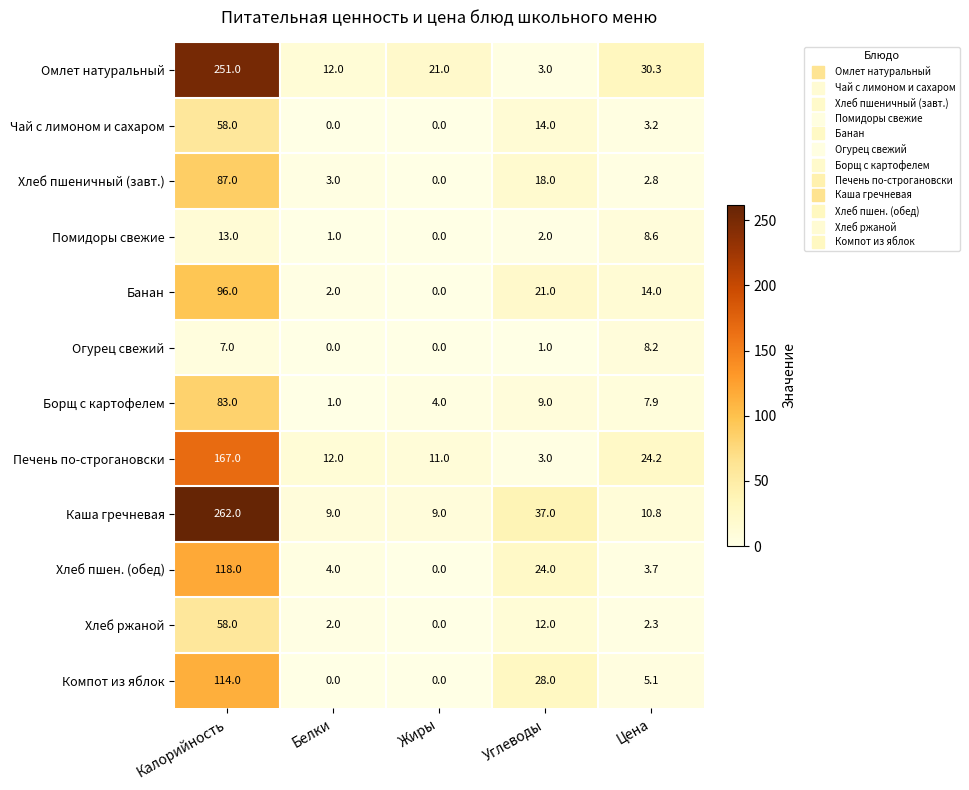

Which series changed the most between Углеводы and Цена?

Омлет натуральный